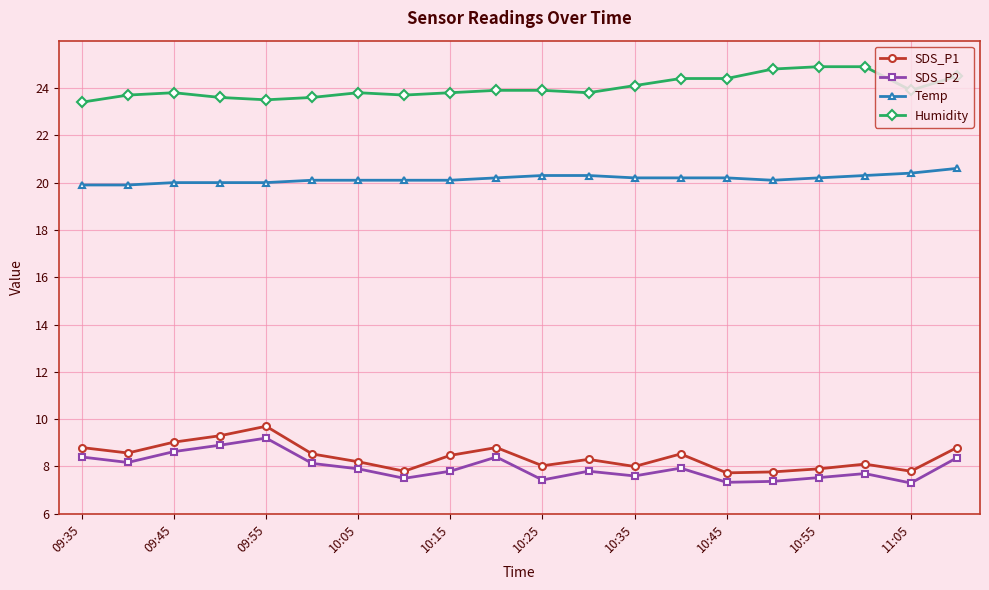

At how many categories does at least one series exceed 14?

20